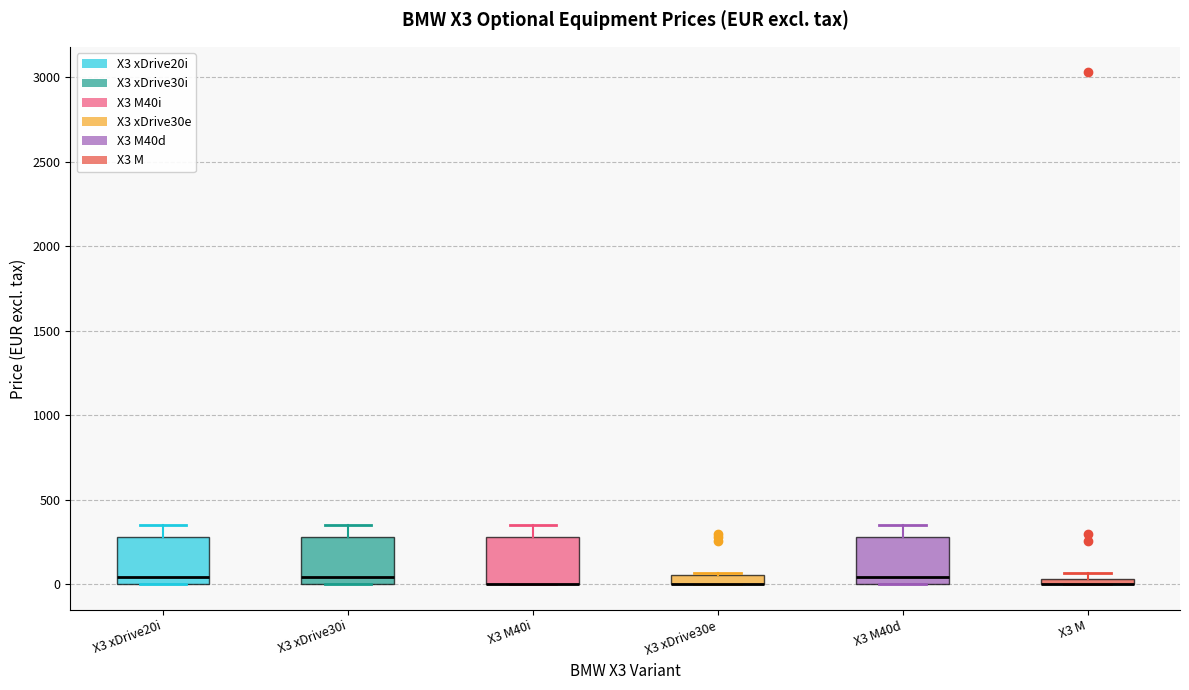

Where is the lower edge of the box for X3 xDrive30i on the y-axis? The values are not printed on the chart, so give them approximately, as read against the axis.

0